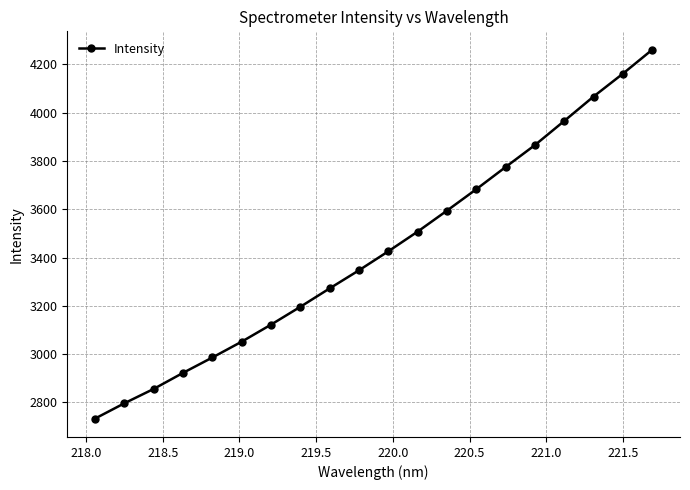

What is the average value?

3429.5